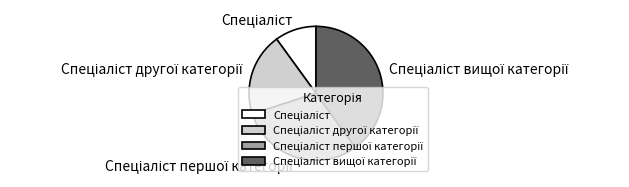

Is there a majority slice in this chart?

No